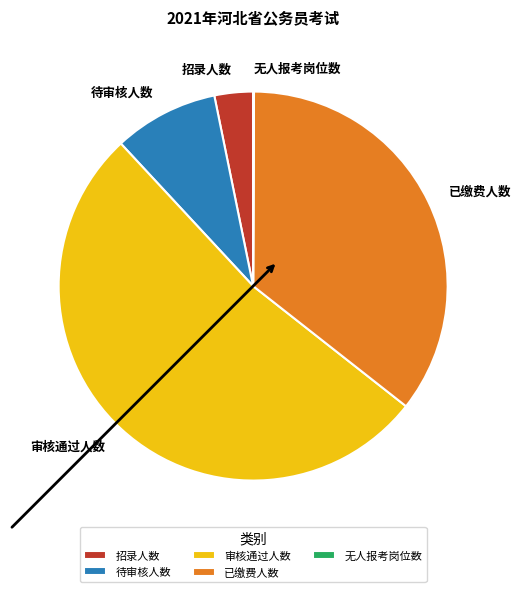

What is the ratio of the value at 待审核人数 to the value at 招录人数?

2.7